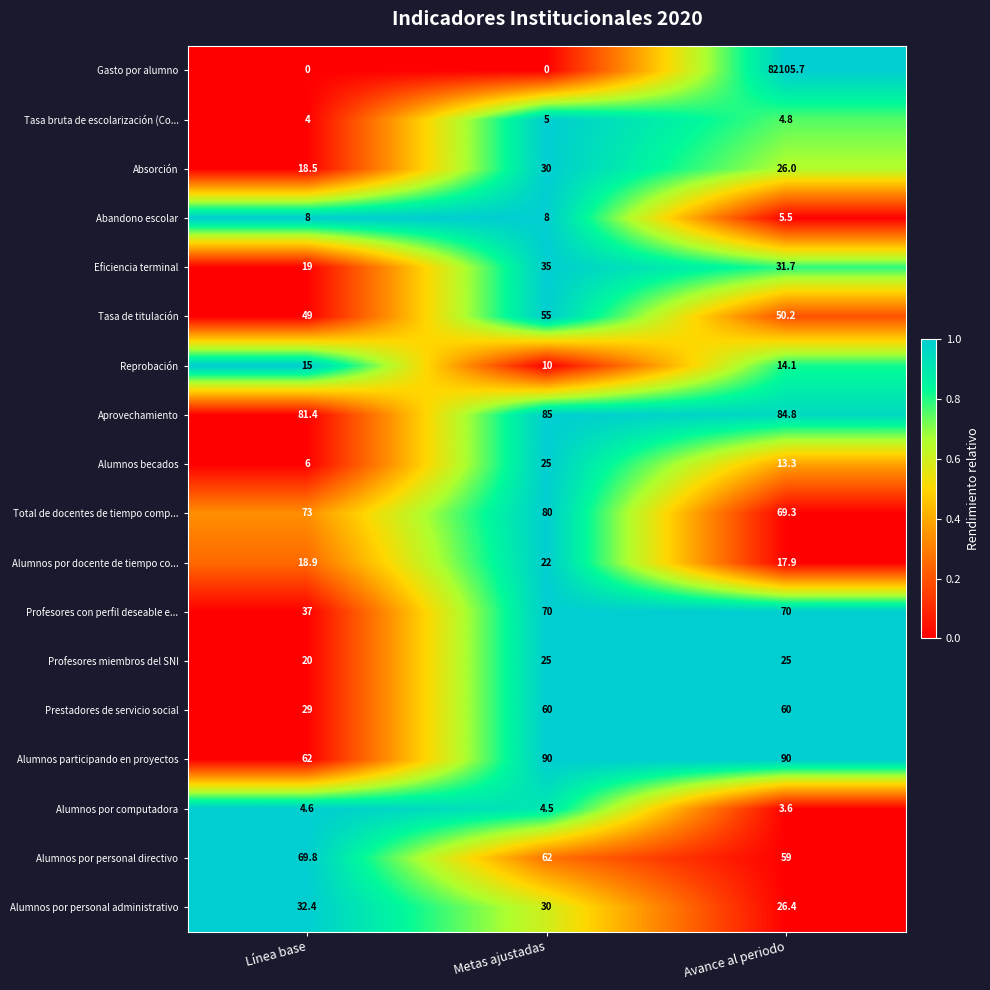

Rank the categories by Tasa bruta de escolarización (Co... value from lowest to highest.

Línea base, Avance al periodo, Metas ajustadas